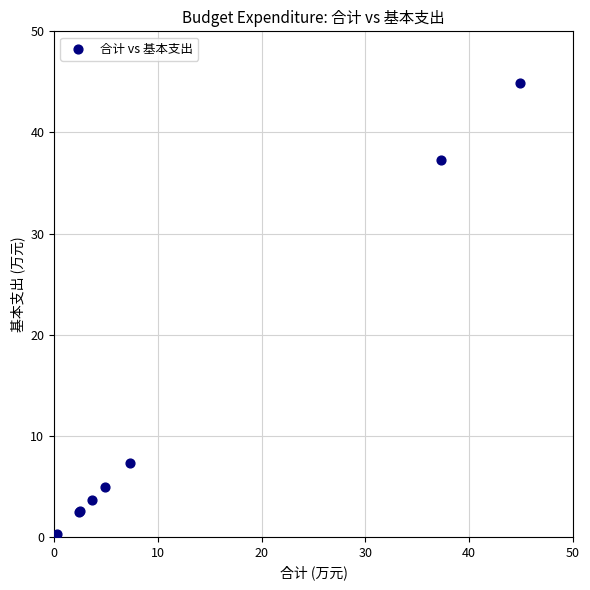

What Y value in the scatter plot is closest to 22?

7.3